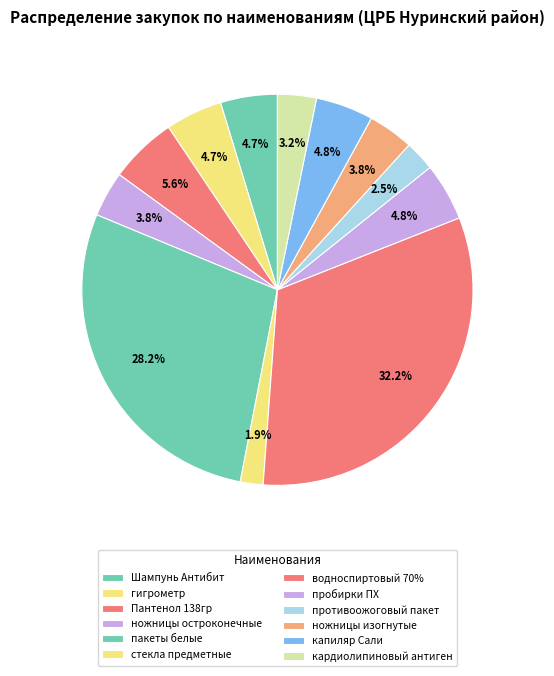

How many segments does this pie chart have?

12